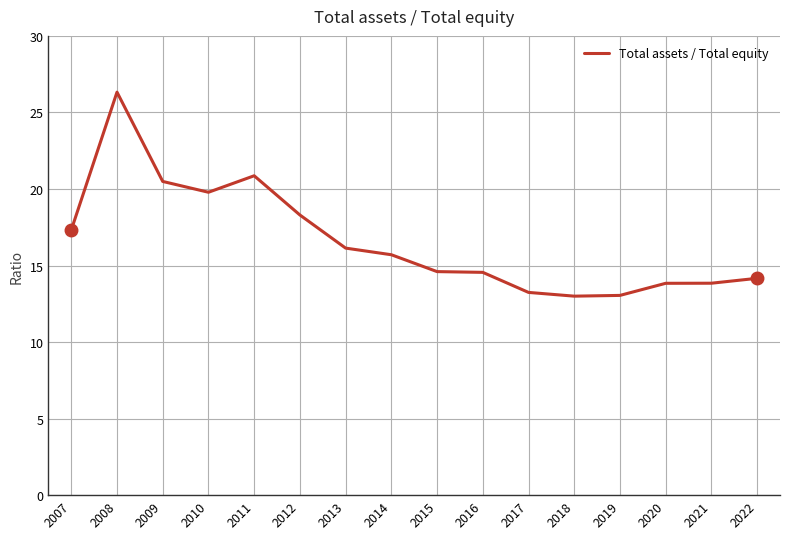

What is the average value?

16.6